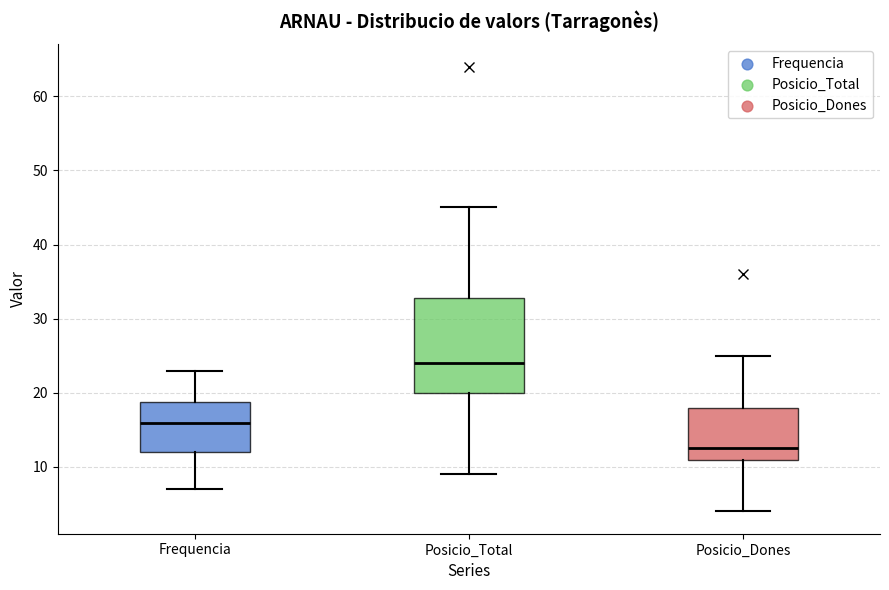

Where is the upper edge of the box for Posicio_Total on the y-axis? The values are not printed on the chart, so give them approximately, as read against the axis.

33